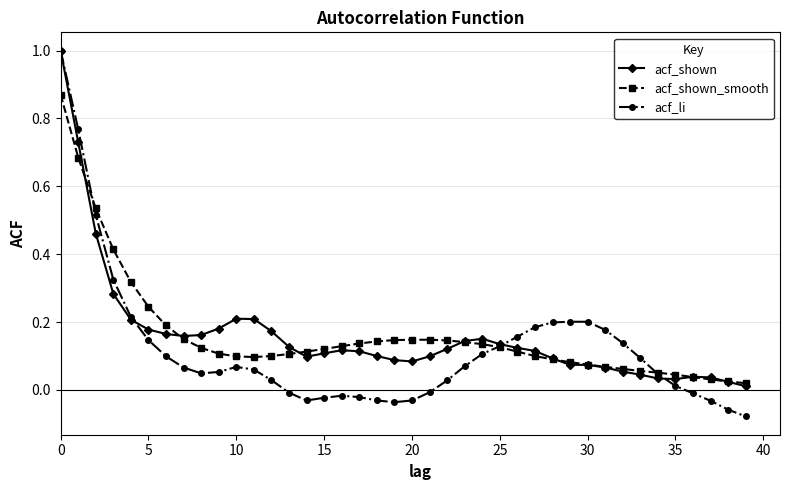

What is the maximum value for acf_li?

1.0